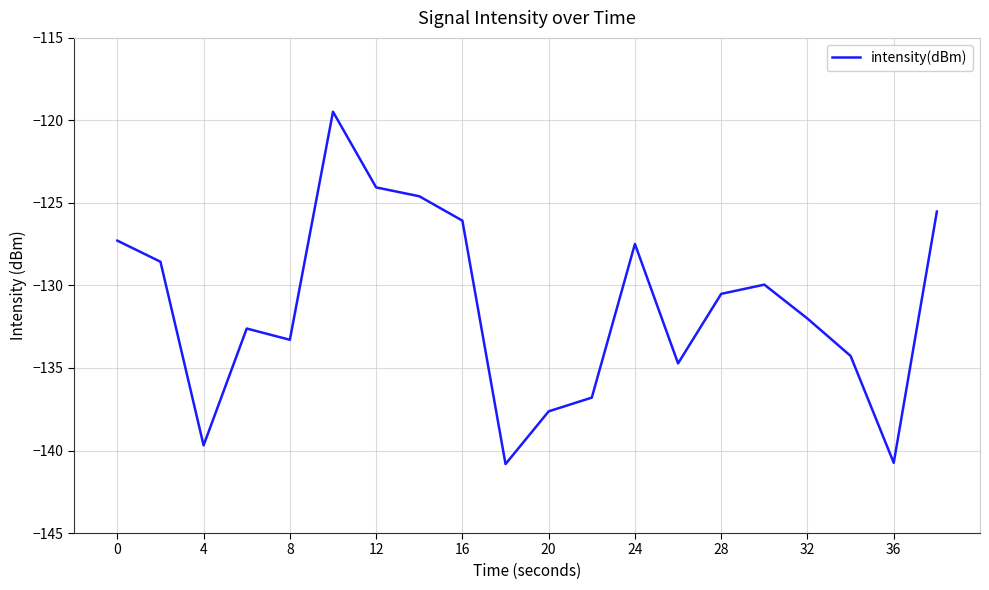

What is the smallest value displayed?

-140.8